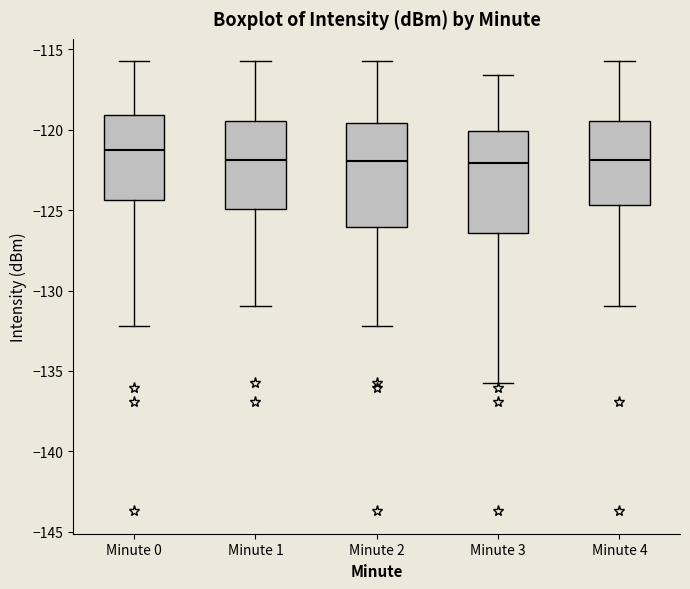

Reading left to right, read every box against the y-axis: the position of its median line, the range the box covers, and the ends of its whiskers. The values are not printed on the chart, so give them approximately, as read against the axis.

Minute 0: median -121.5, box -124.5 to -119.0, whiskers -132.0 to -116.0
Minute 1: median -122.0, box -125.0 to -119.5, whiskers -131.0 to -116.0
Minute 2: median -122.0, box -126.0 to -119.5, whiskers -132.0 to -116.0
Minute 3: median -122.0, box -126.5 to -120.0, whiskers -135.5 to -116.5
Minute 4: median -122.0, box -124.5 to -119.5, whiskers -131.0 to -116.0